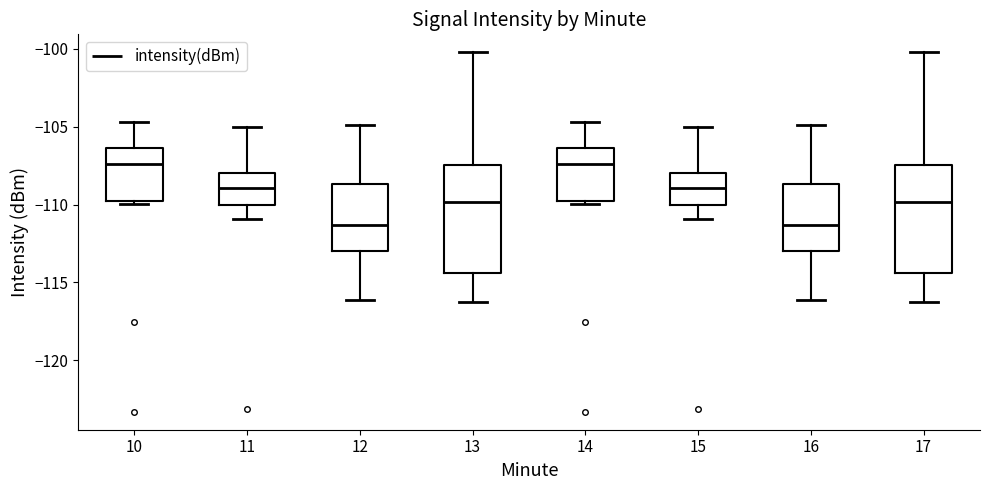

Reading left to right, read every box against the y-axis: the position of its median line, the range the box covers, and the ends of its whiskers. The values are not printed on the chart, so give them approximately, as read against the axis.

10: median -107.5, box -110.0 to -106.5, whiskers -110.0 (just below the box's lower edge) to -104.5
11: median -109.0, box -110.0 to -108.0, whiskers -111.0 to -105.0
12: median -111.5, box -113.0 to -108.5, whiskers -116.0 to -105.0
13: median -110.0, box -114.5 to -107.5, whiskers -116.5 to -100.0
14: median -107.5, box -110.0 to -106.5, whiskers -110.0 (just below the box's lower edge) to -104.5
15: median -109.0, box -110.0 to -108.0, whiskers -111.0 to -105.0
16: median -111.5, box -113.0 to -108.5, whiskers -116.0 to -105.0
17: median -110.0, box -114.5 to -107.5, whiskers -116.5 to -100.0